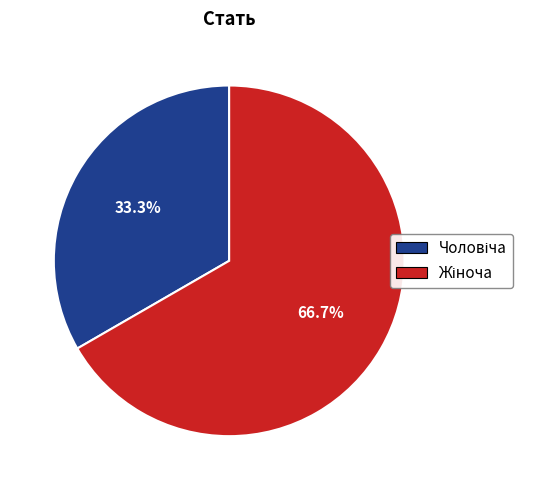

Does any single category account for the majority?

Yes